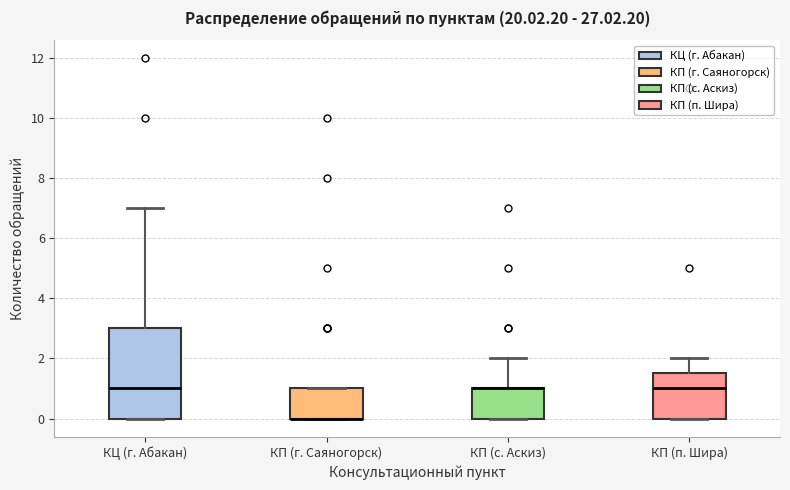

Reading left to right, transcribe this box plot: for each box, give where its median line is, the range the box spans, and where its two whiskers end, as read against the y-axis. The values are not printed on the chart, so give them approximately, as read against the axis.

КЦ (г. Абакан): median 1.0, box 0.0 to 3.0, whiskers 0.0 to 7.0
КП (г. Саяногорск): median 0.0 (drawn on the box's lower edge), box 0.0 to 1.0, whiskers 0.0 to 1.0
КП (с. Аскиз): median 1.0 (drawn on the box's upper edge), box 0.0 to 1.0, whiskers 0.0 to 2.0
КП (п. Шира): median 1.0, box 0.0 to 1.6, whiskers 0.0 to 2.0